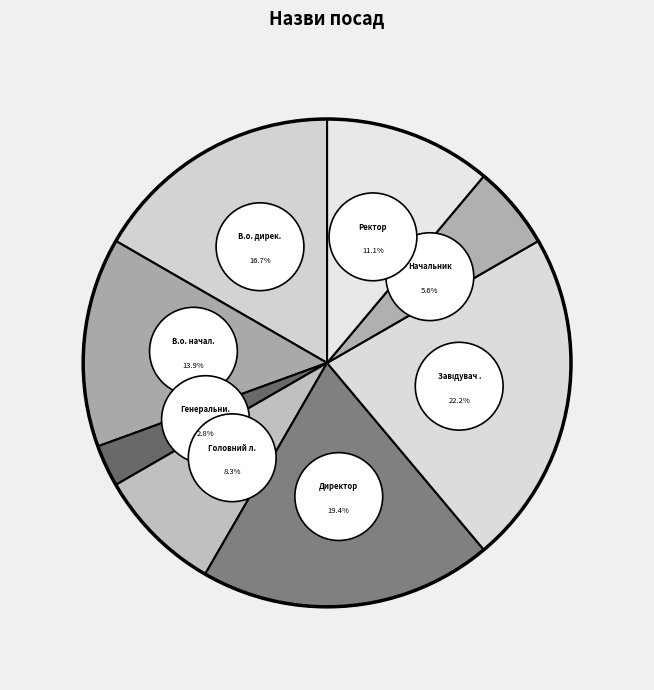

What percentage is NOT represented by Начальник?

94.4%